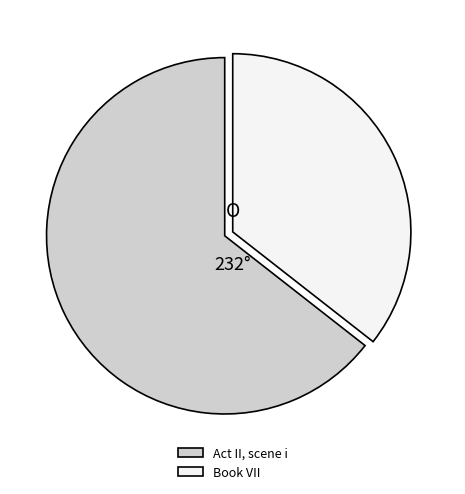

Which slice represents more than half of the pie?

Act II, scene i